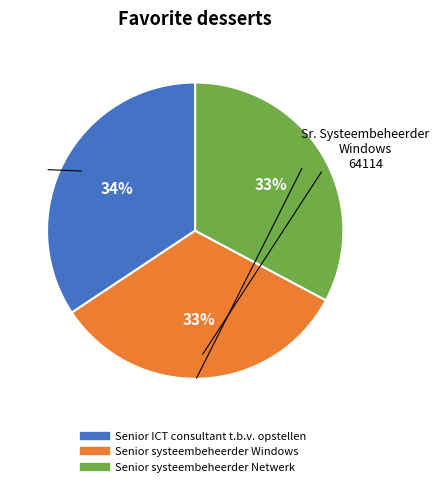

What is the largest slice in the pie chart?

Senior ICT consultant t.b.v. opstellen